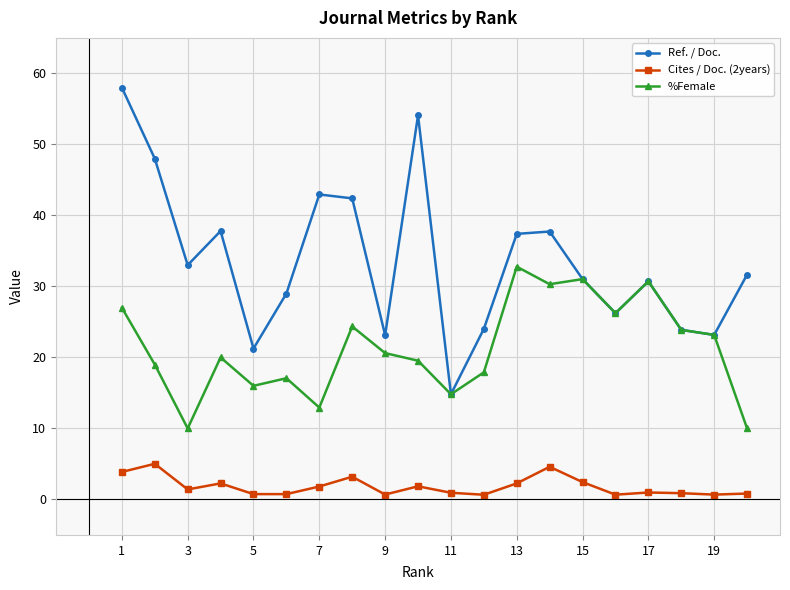

What is the difference between the second highest and minimum values in the Cites / Doc. (2years) series?

3.9